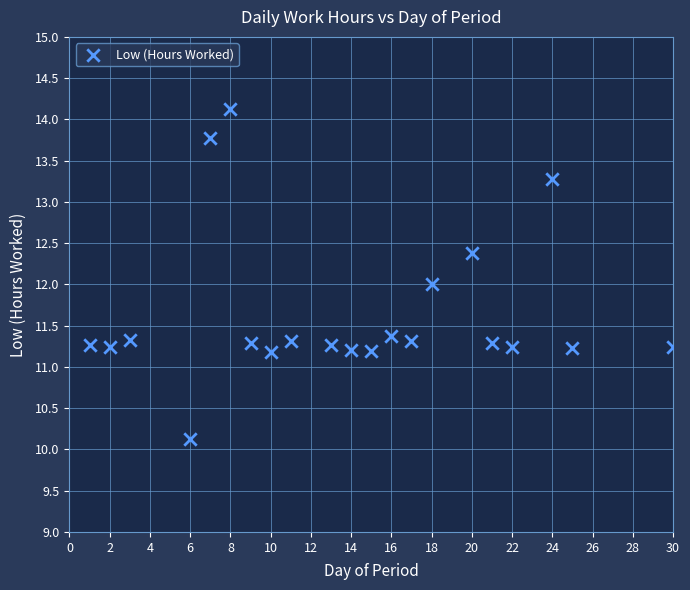

What is the range of Y values (max minus min)?

4.0